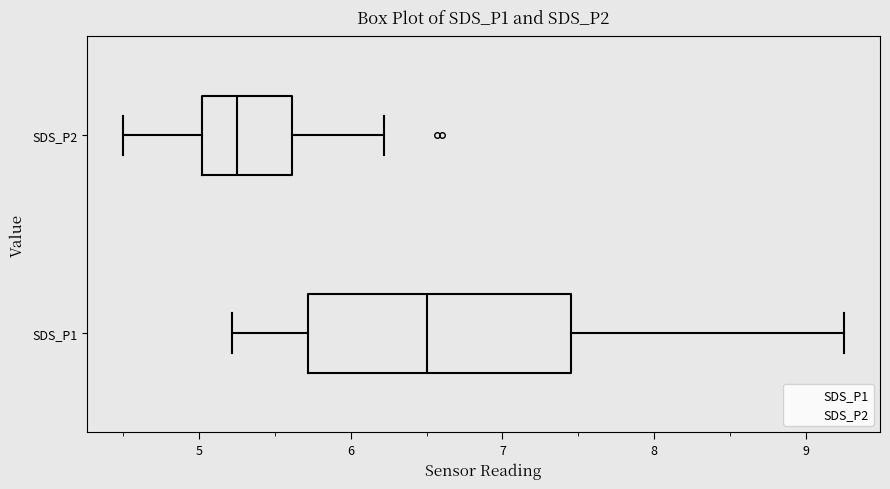

Reading bottom to top, transcribe this box plot: for each box, give where its median line is, the range the box spans, and where its two whiskers end, as read against the x-axis. The values are not printed on the chart, so give them approximately, as read against the axis.

SDS_P1: median 6.5, box 5.7 to 7.5, whiskers 5.2 to 9.3
SDS_P2: median 5.3, box 5.0 to 5.6, whiskers 4.5 to 6.2